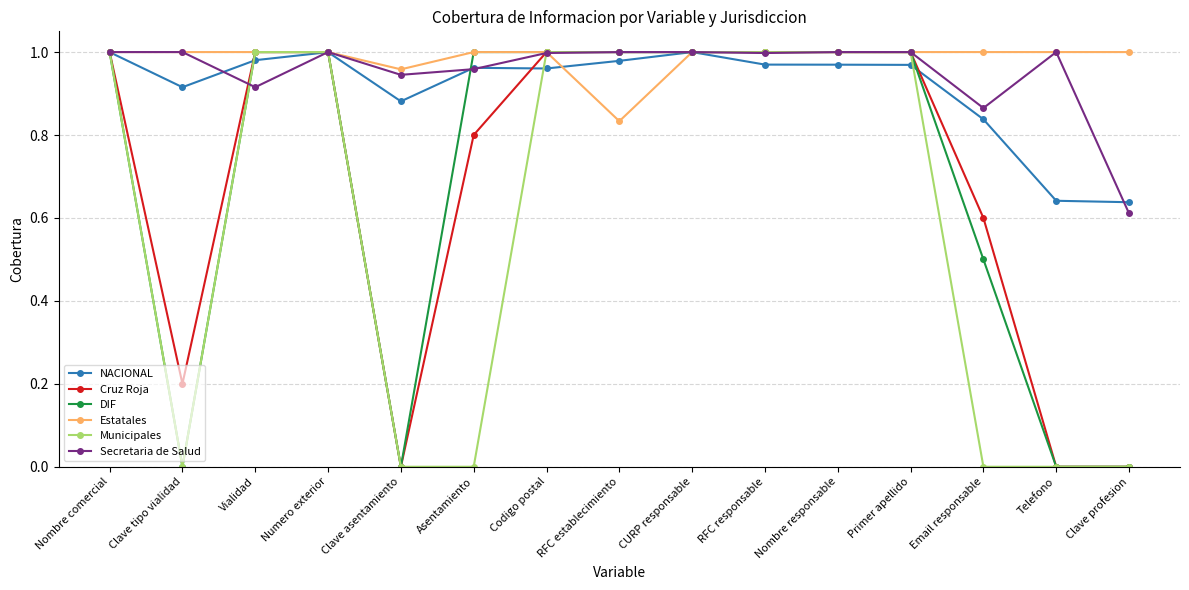

Which series changed the most between Clave tipo vialidad and Asentamiento?

DIF